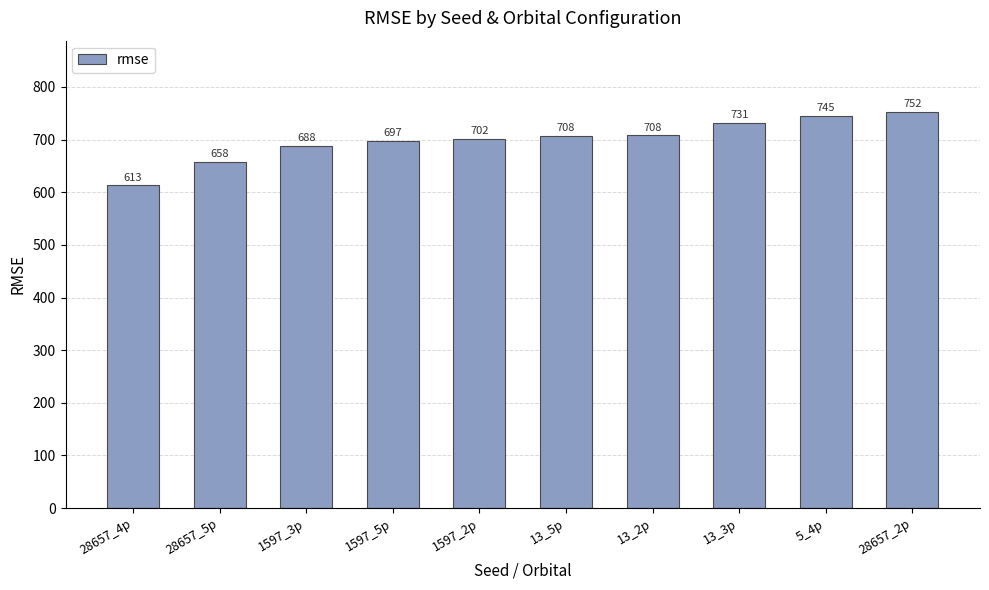

How many bars are there in total?

10